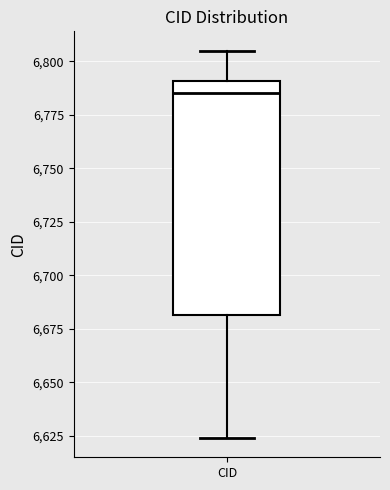

Transcribe this box plot: give where the median line is, the range the box spans, and where the two whiskers end, as read against the y-axis. The values are not printed on the chart, so give them approximately, as read against the axis.

median 6785, box 6680 to 6790, whiskers 6625 to 6805